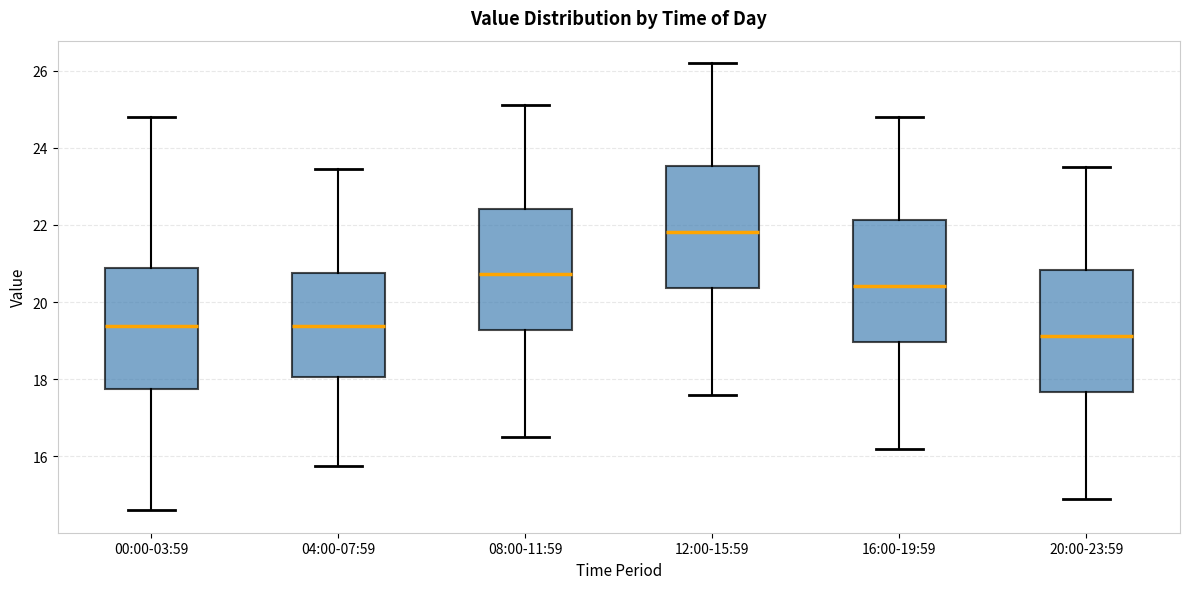

Where does the lower whisker of the box for 20:00-23:59 end on the y-axis? The values are not printed on the chart, so give them approximately, as read against the axis.

15.0